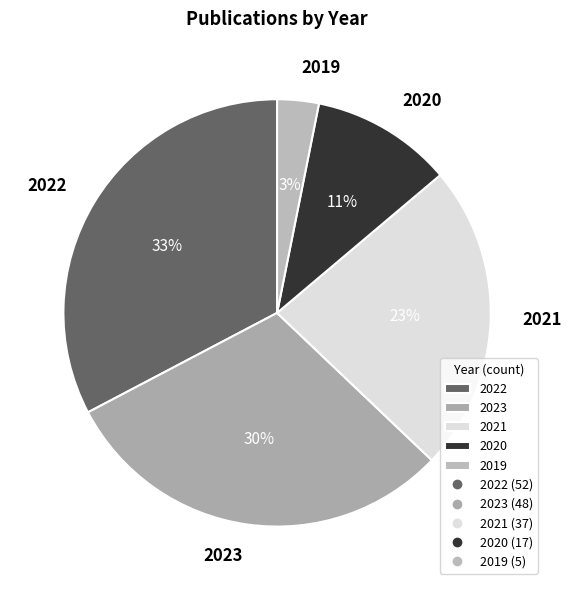

Which category has the biggest portion of the pie?

2022